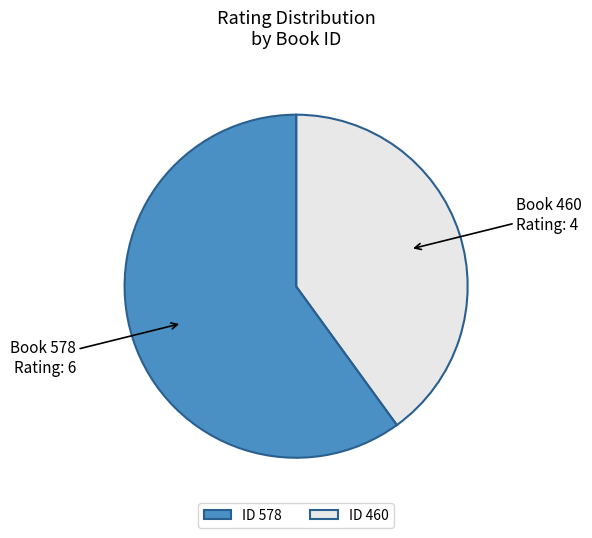

Which has a higher value, ID 460 or ID 578?

ID 578